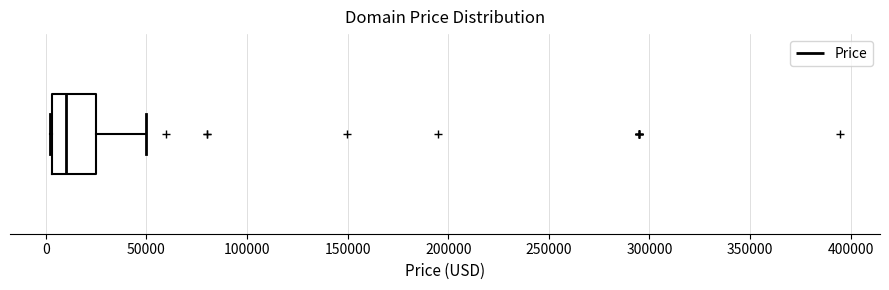

Read this box plot against the x-axis: the position of the median line, the range covered by the box, and the ends of both whiskers. The values are not printed on the chart, so give them approximately, as read against the axis.

median 10000, box 5000 to 25000, whiskers 0 to 50000